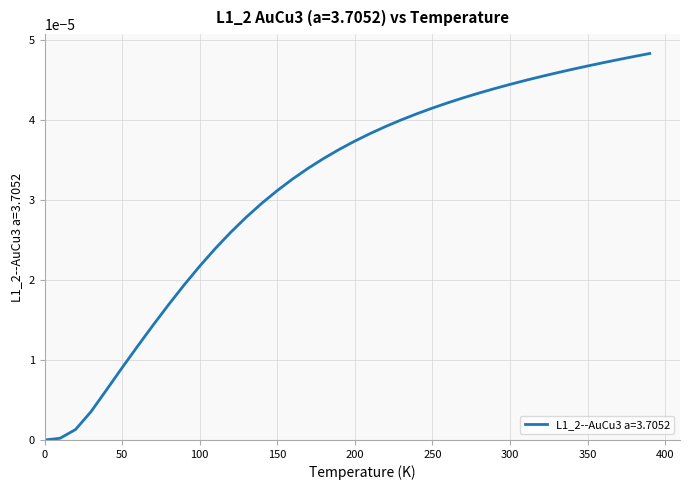

How many values are above zero?

39